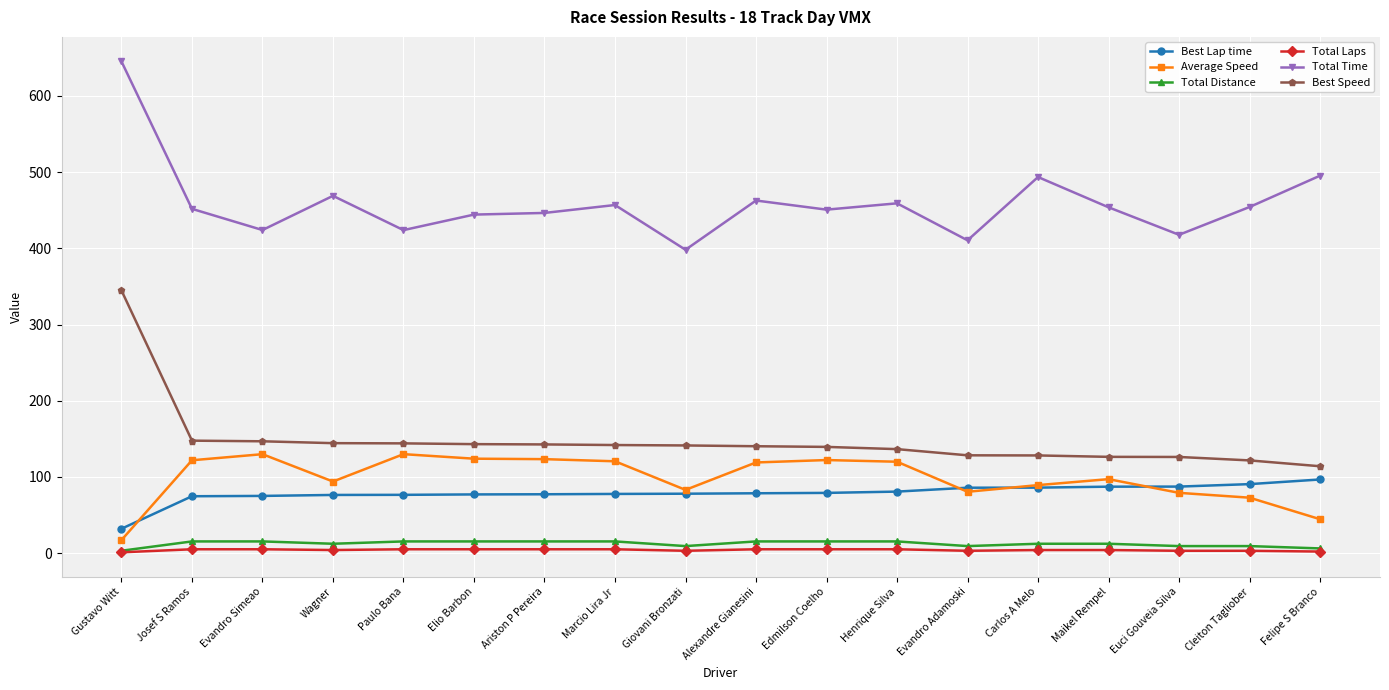

Which series has the largest range (max minus min)?

Total Time